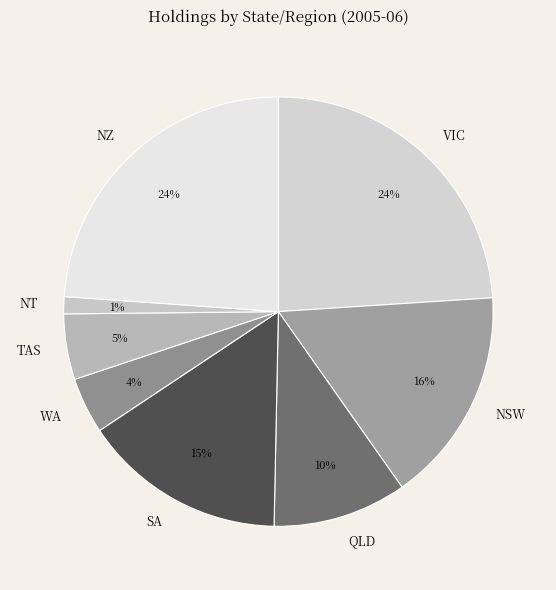

To the nearest percent, what is the combined percentage of NSW and NZ?

40%